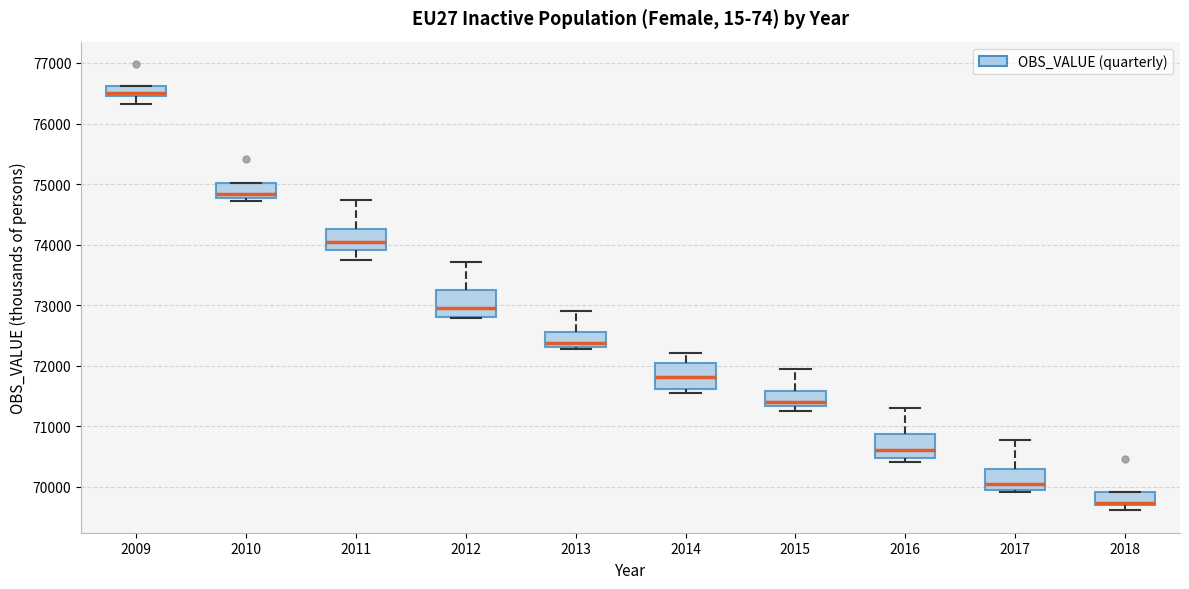

Where is the upper edge of the box at x = 2015 on the y-axis? The values are not printed on the chart, so give them approximately, as read against the axis.

71600